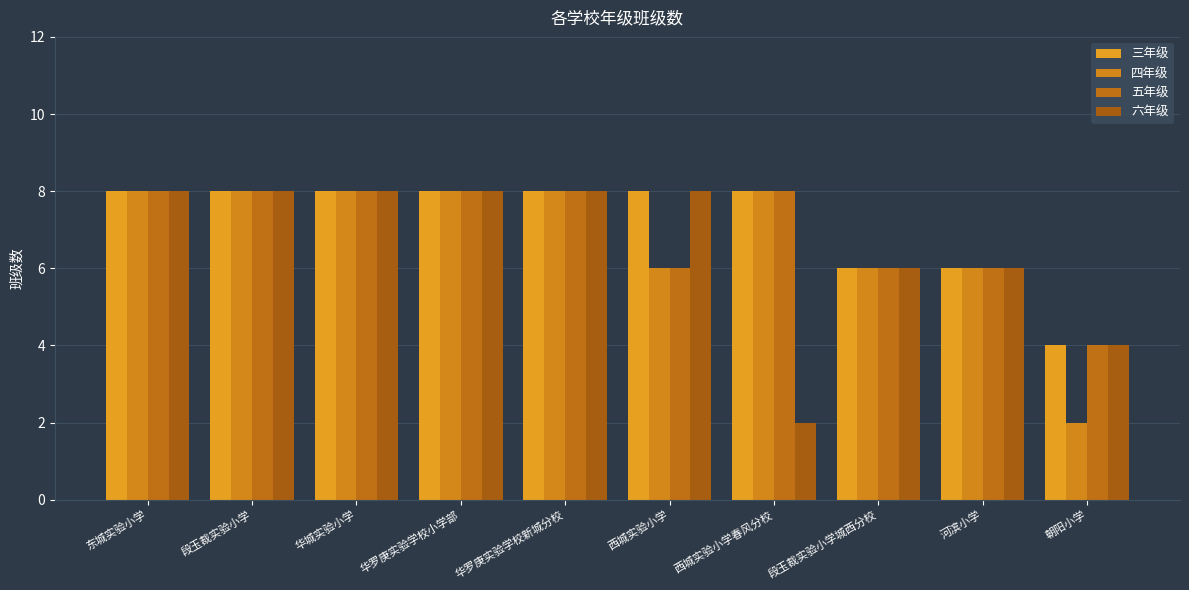

What is the sum of the 三年级 values at 朝阳小学 and 西城实验小学春风分校?

12